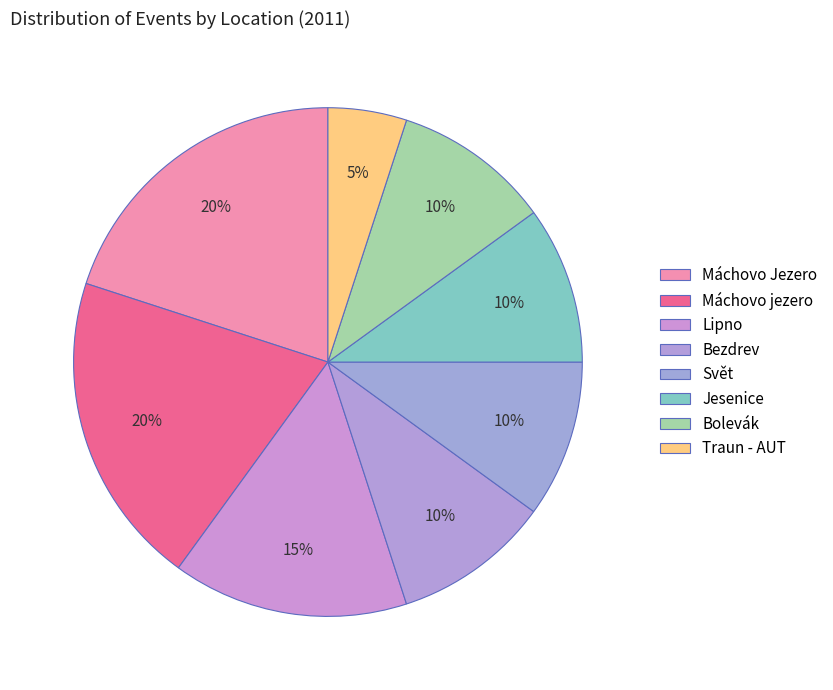

How many segments does this pie chart have?

8